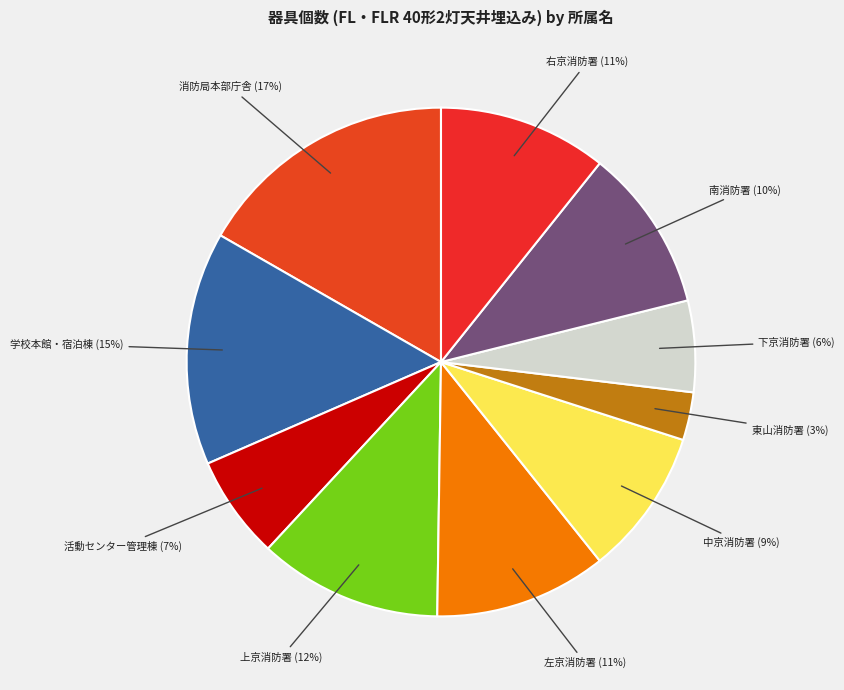

How many segments does this pie chart have?

10